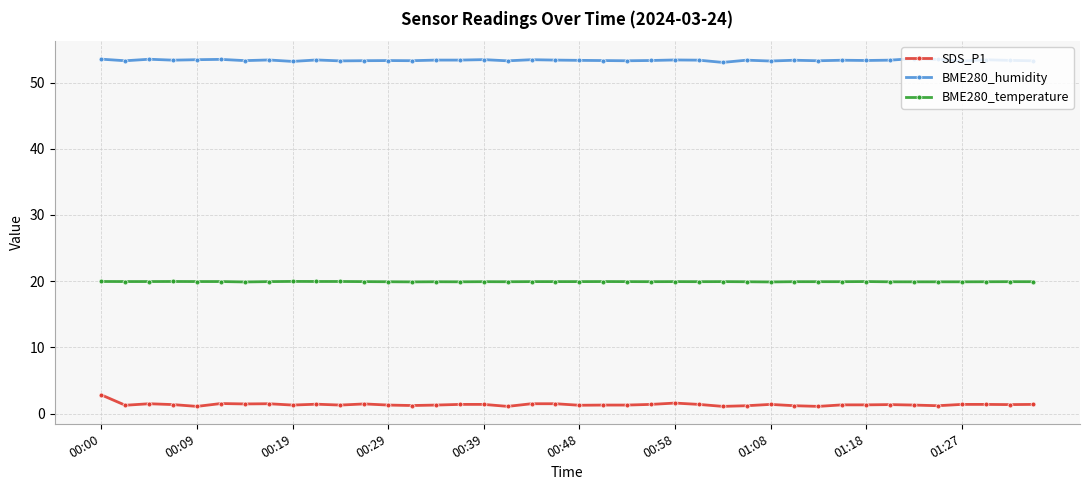

List the series in order of their overall mean, lowest first.

SDS_P1, BME280_temperature, BME280_humidity